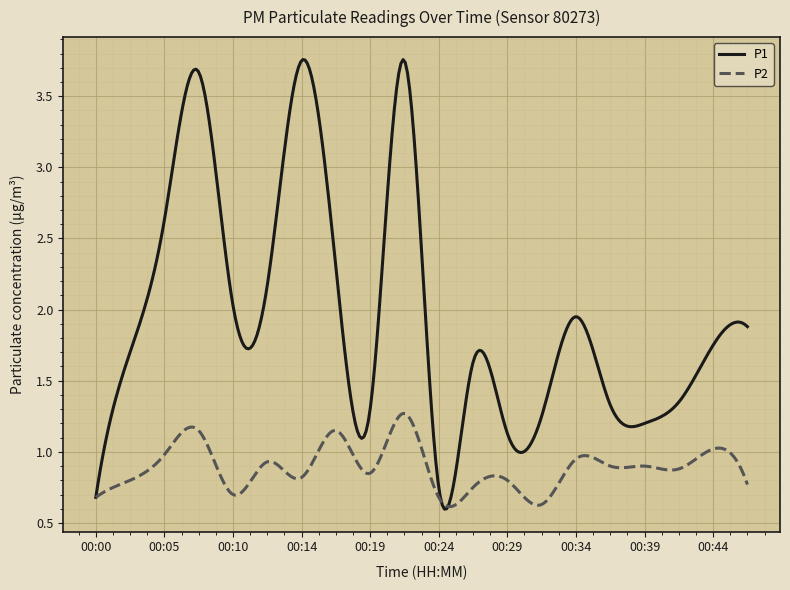

Which series has the widest spread of values?

P1